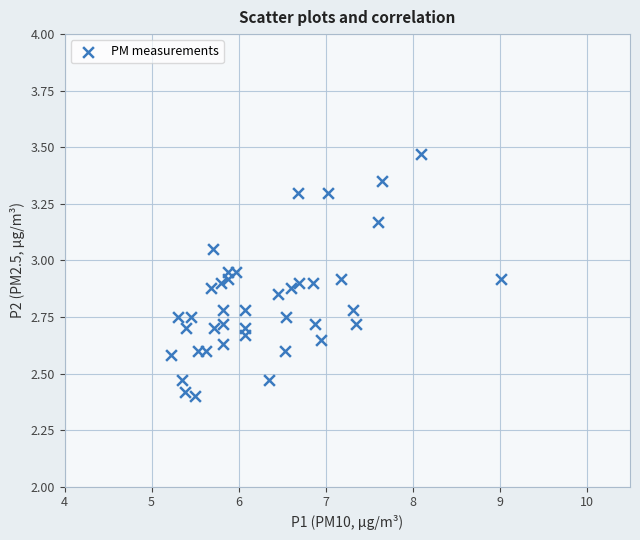

What is the range of Y values (max minus min)?

1.1